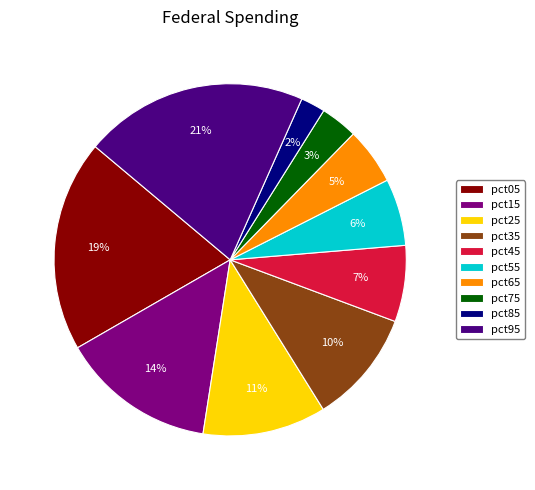

To the nearest percent, what is the difference between the pct95 and pct45 slice percentages?

14%